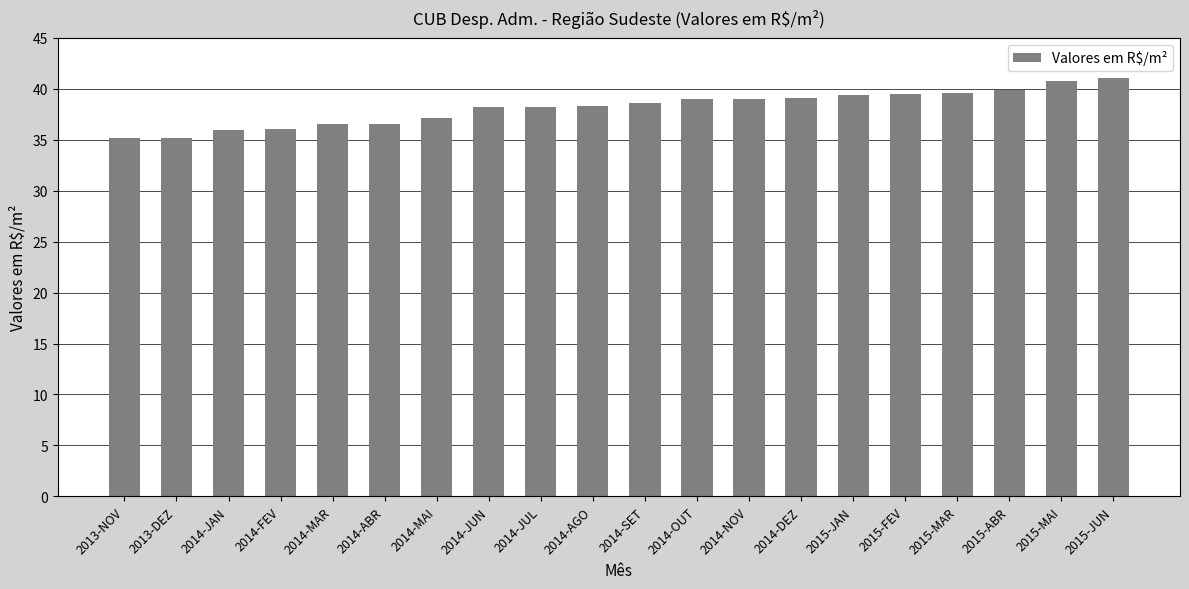

Is it true that the value at 2014-JUN is 22.1?

False